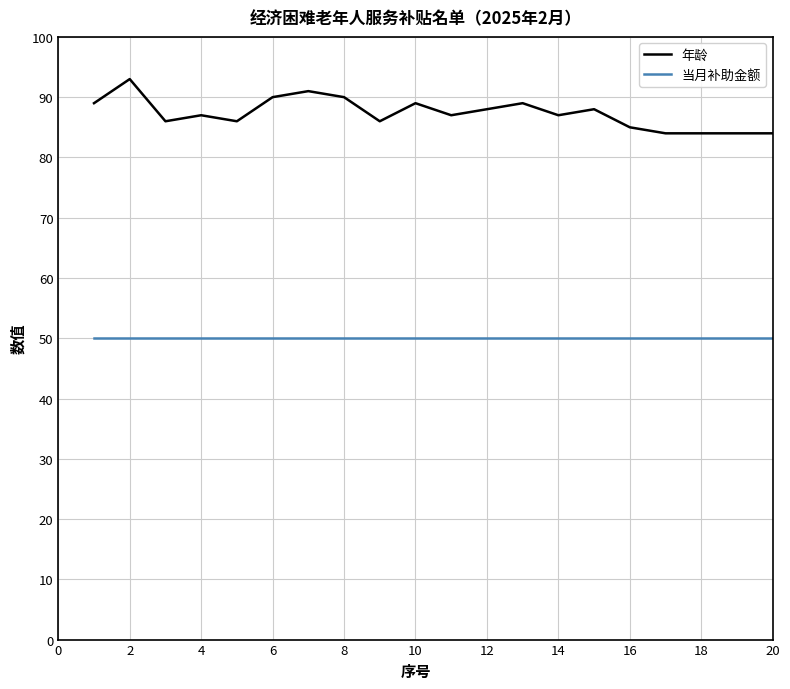

What is the smallest value displayed?

50